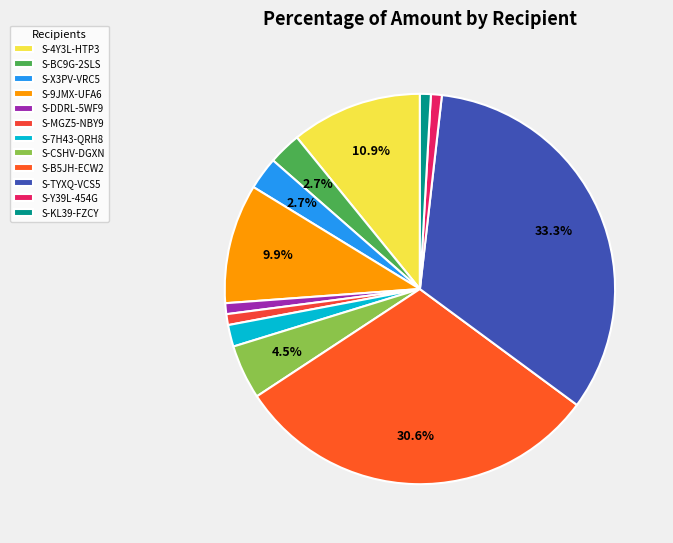

Which has a higher value, S-KL39-FZCY or S-TYXQ-VCS5?

S-TYXQ-VCS5